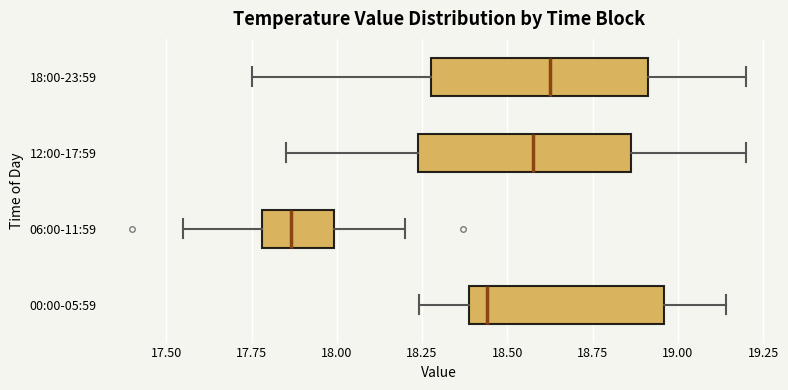

Which box's median line is the furthest to the left?

06:00-11:59